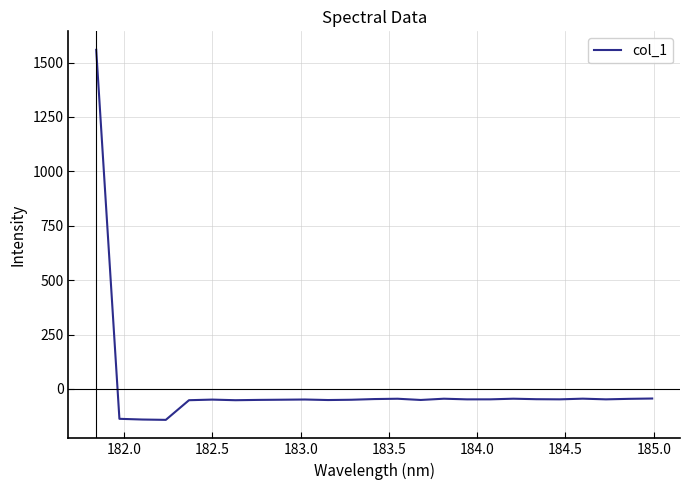

What is the difference between the maximum and minimum values?

1700.5